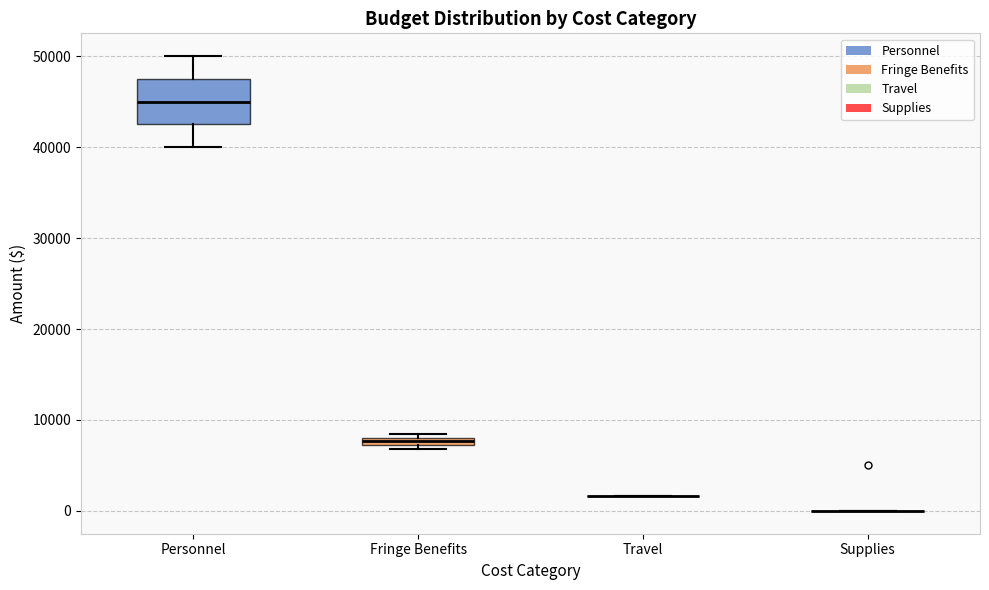

Which box is the tallest, from its lower edge to its upper edge?

Personnel